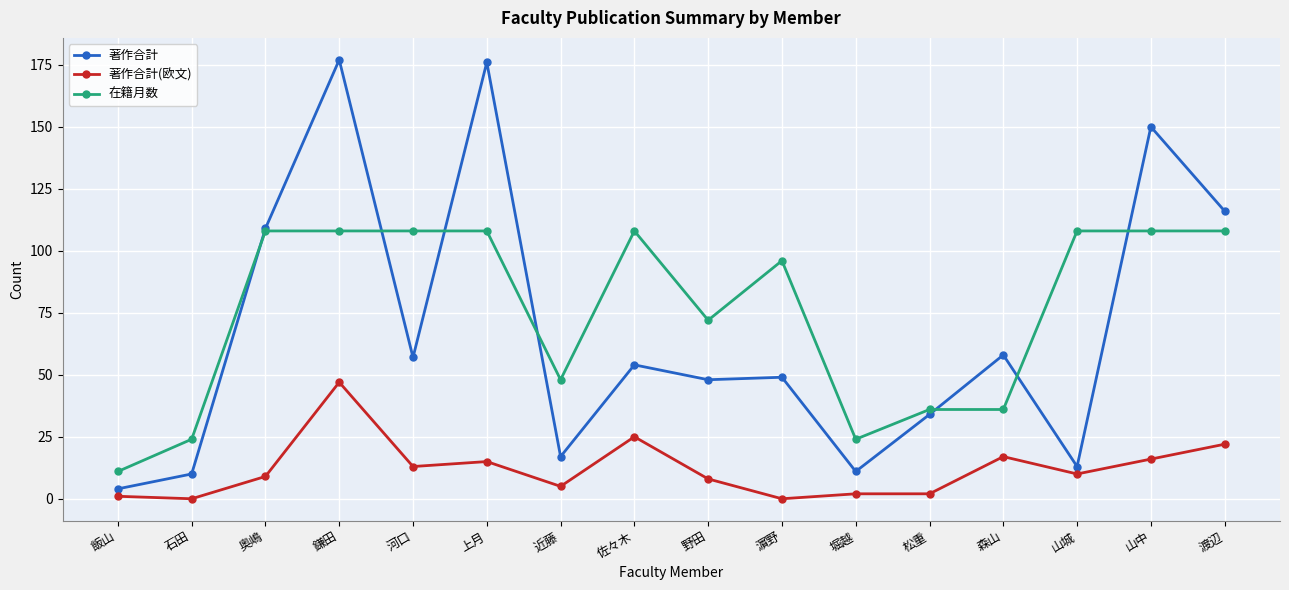

Between 河口 and 近藤, which series saw the biggest shift?

在籍月数